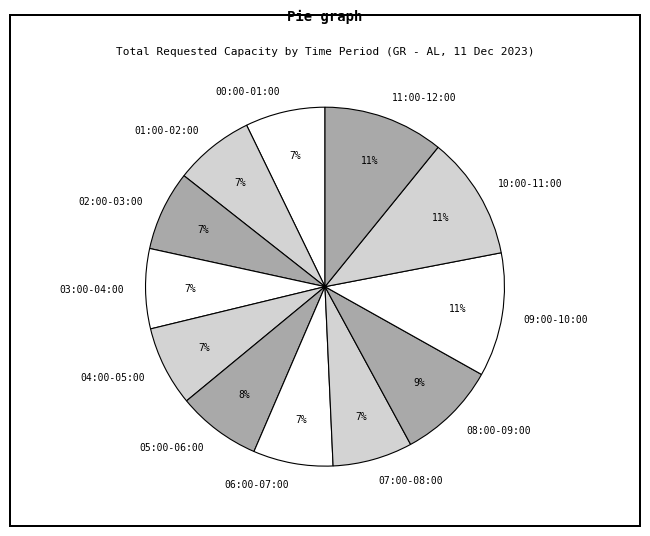

To the nearest percent, what is the average slice percentage?

8%